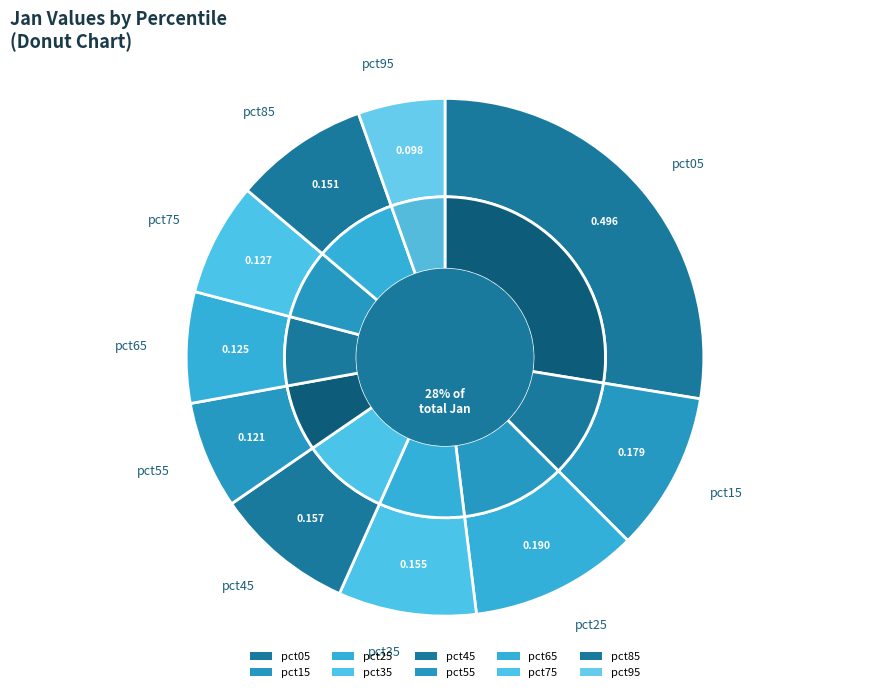

To the nearest percent, what is the difference between the pct75 and pct95 slice percentages?

2%